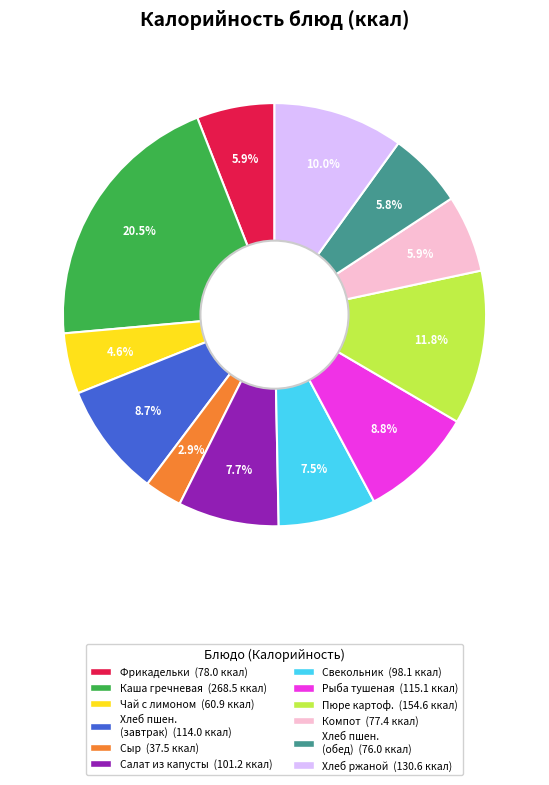

Is there any slice that represents more than half of the pie?

No